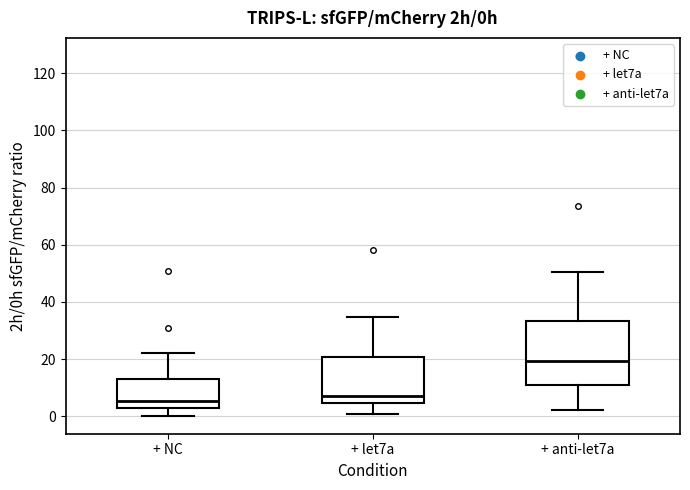

Where is the upper edge of the box for + NC on the y-axis? The values are not printed on the chart, so give them approximately, as read against the axis.

12